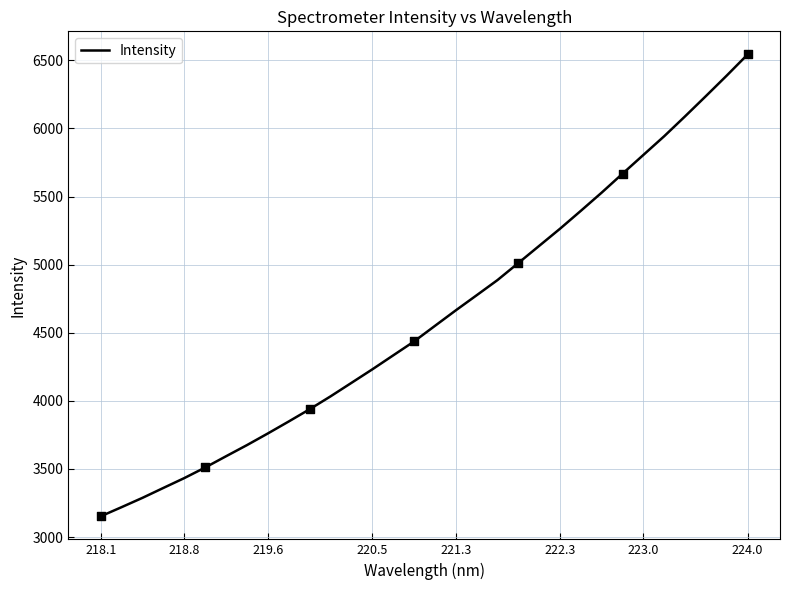

What is the smallest value displayed?

3152.9